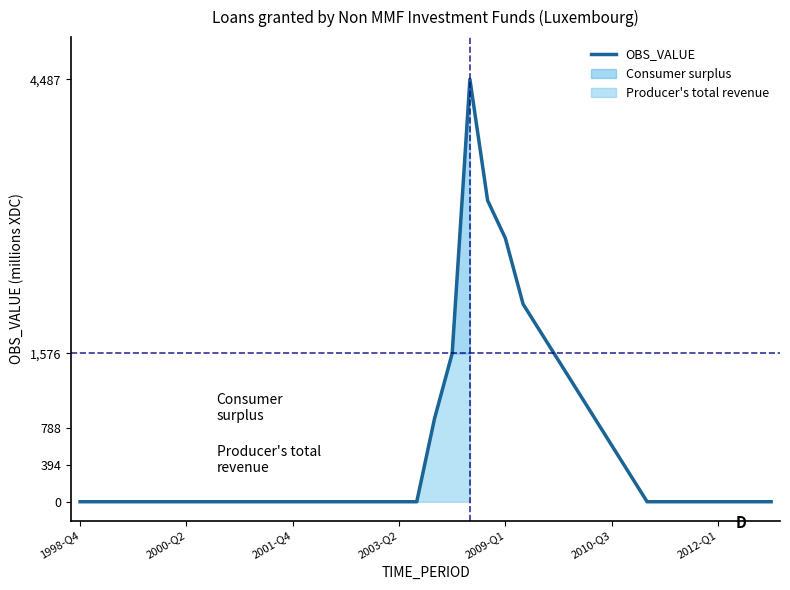

What is the maximum value for OBS_VALUE?

4487.1